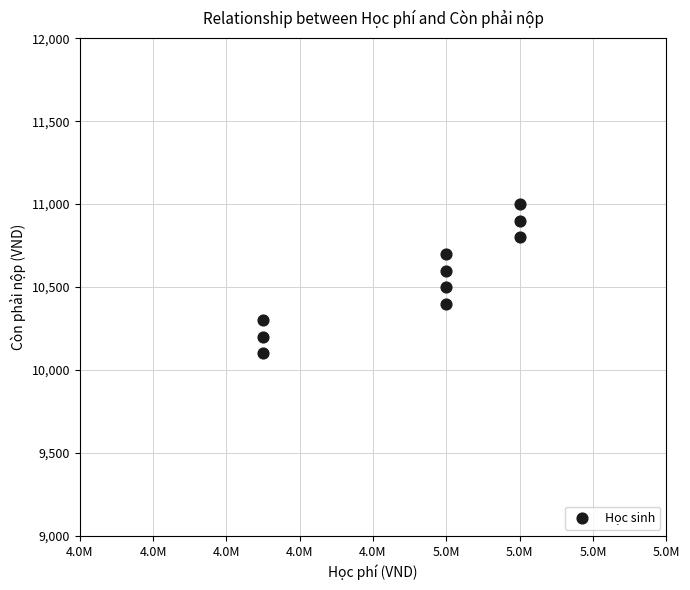

What is the range of X values (max minus min)?

700000